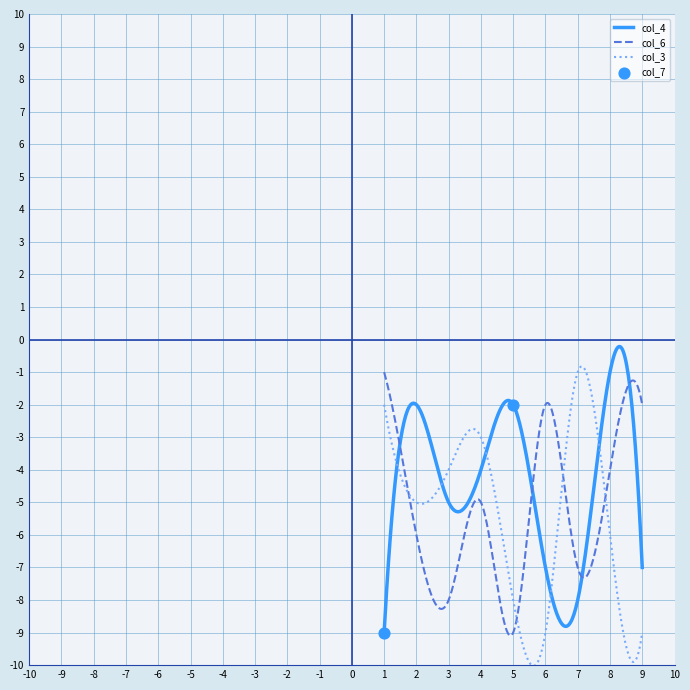

What is the lowest value of the col_6 series?

-9.1